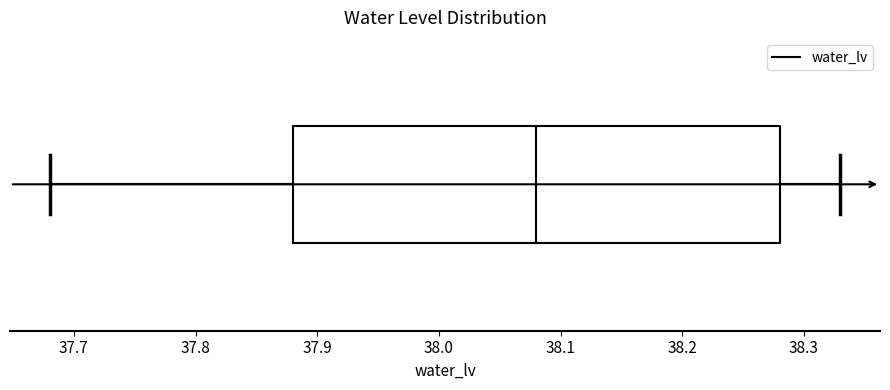

Read this box plot against the x-axis: the position of the median line, the range covered by the box, and the ends of both whiskers. The values are not printed on the chart, so give them approximately, as read against the axis.

median 38.08, box 37.88 to 38.28, whiskers 37.68 to 38.33